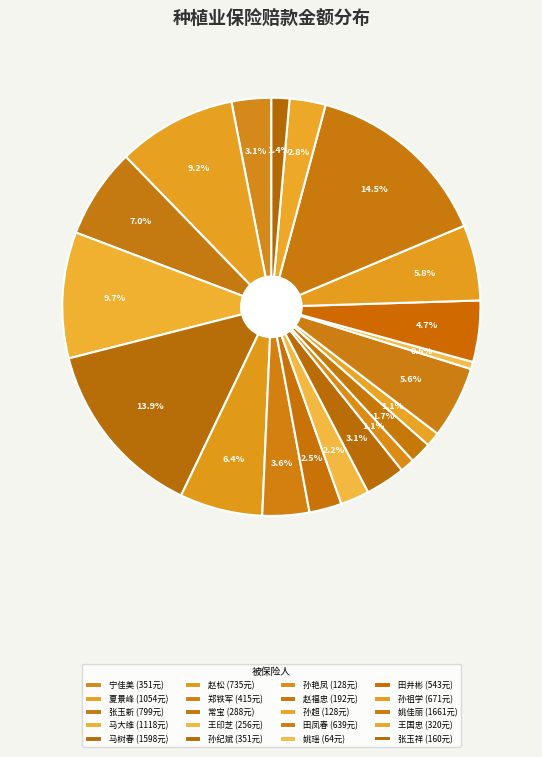

Count the number of slices in the pie.

20